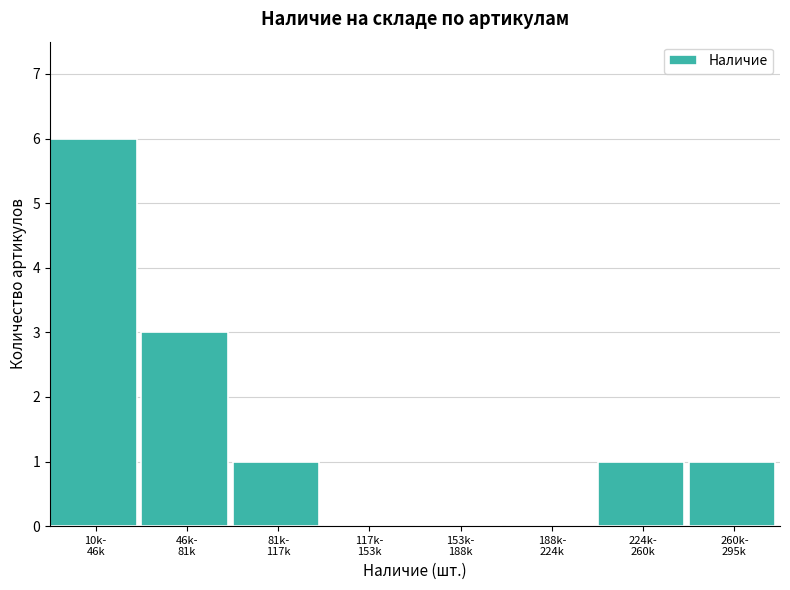

What is the maximum value shown in the chart?

6